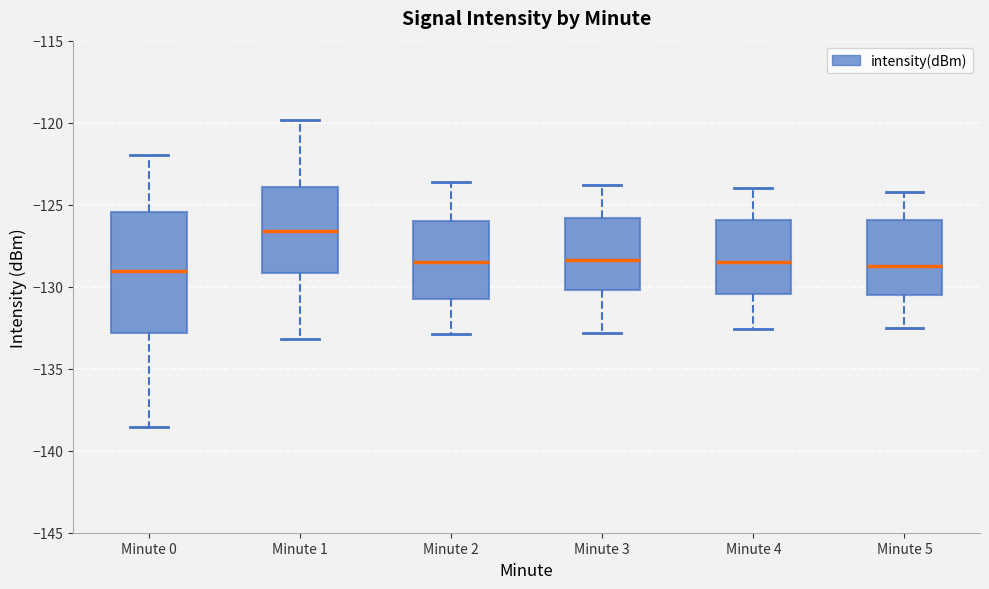

Reading left to right, read every box against the y-axis: the position of its median line, the range the box covers, and the ends of its whiskers. The values are not printed on the chart, so give them approximately, as read against the axis.

Minute 0: median -129.0, box -133.0 to -125.5, whiskers -138.5 to -122.0
Minute 1: median -126.5, box -129.0 to -124.0, whiskers -133.0 to -120.0
Minute 2: median -128.5, box -131.0 to -126.0, whiskers -133.0 to -123.5
Minute 3: median -128.5, box -130.0 to -126.0, whiskers -133.0 to -124.0
Minute 4: median -128.5, box -130.5 to -126.0, whiskers -132.5 to -124.0
Minute 5: median -128.5, box -130.5 to -126.0, whiskers -132.5 to -124.0